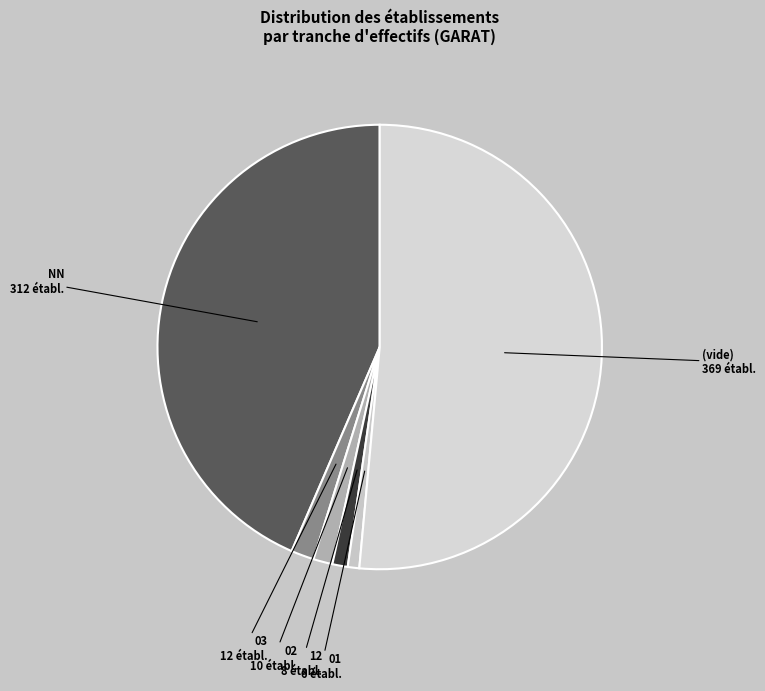

How many segments does this pie chart have?

6